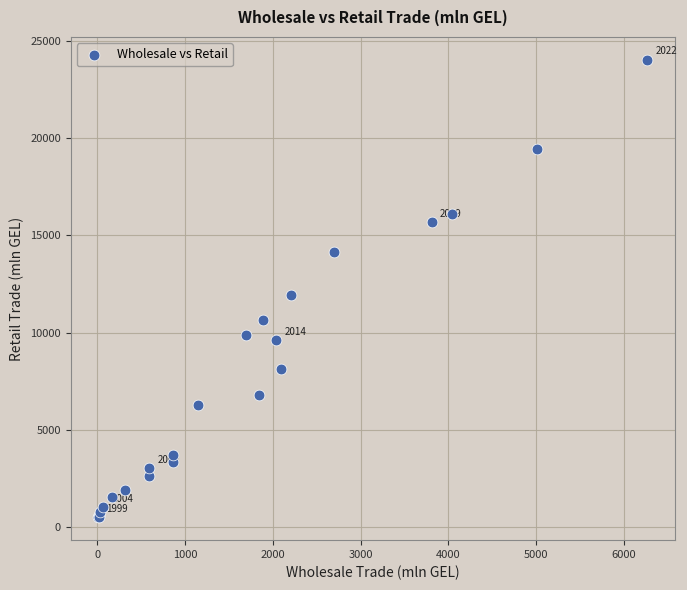

What Y value in the scatter plot is closest to 12260?

11949.9